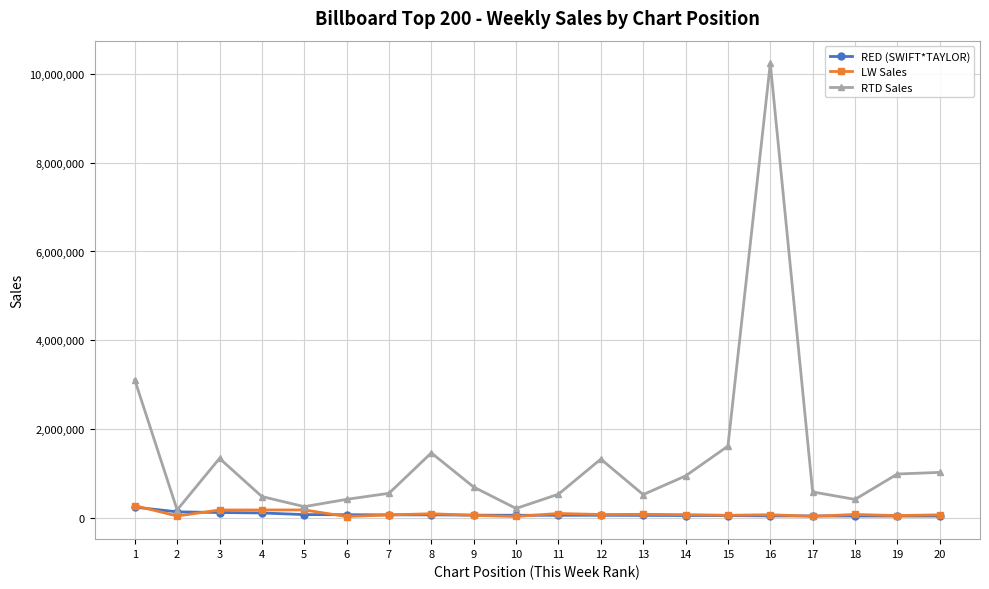

What is the maximum value for RTD Sales?

10237675